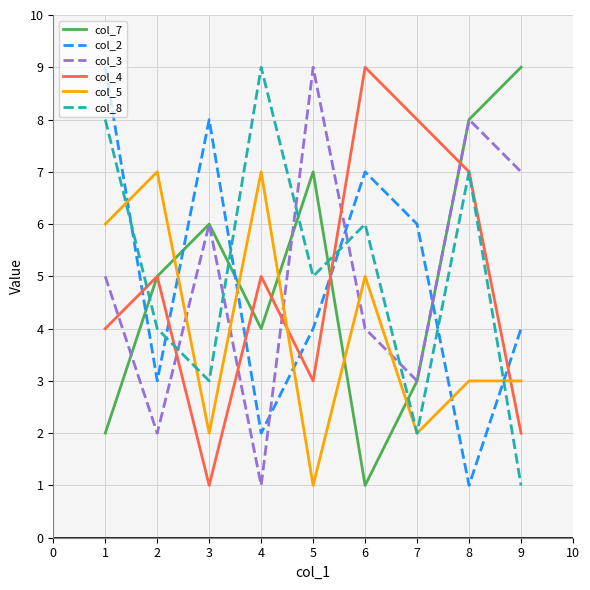

What is the minimum value shown in the chart?

1